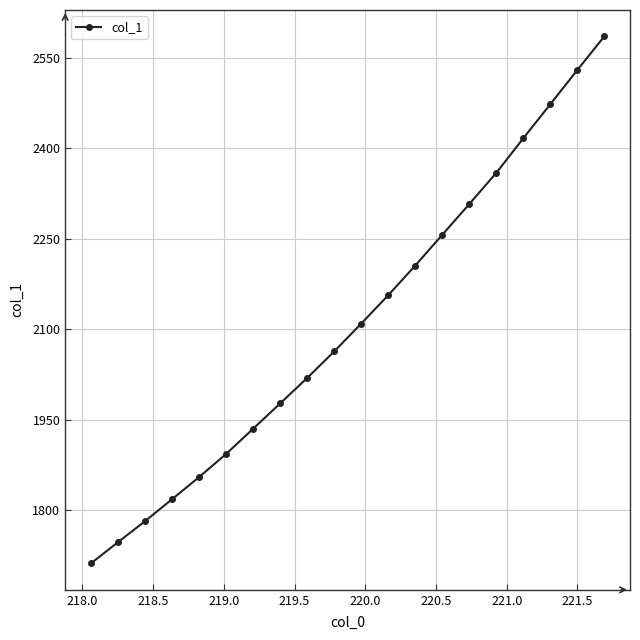

Count the number of values greater than 2109.

10